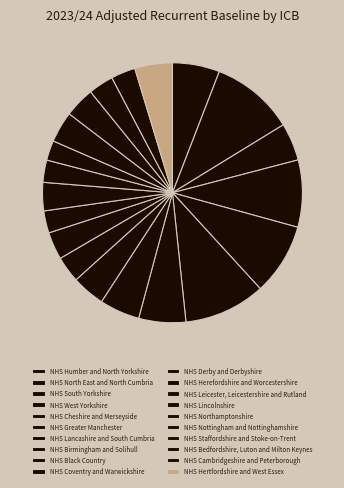

What is the largest slice in the pie chart?

NHS North East and North Cumbria